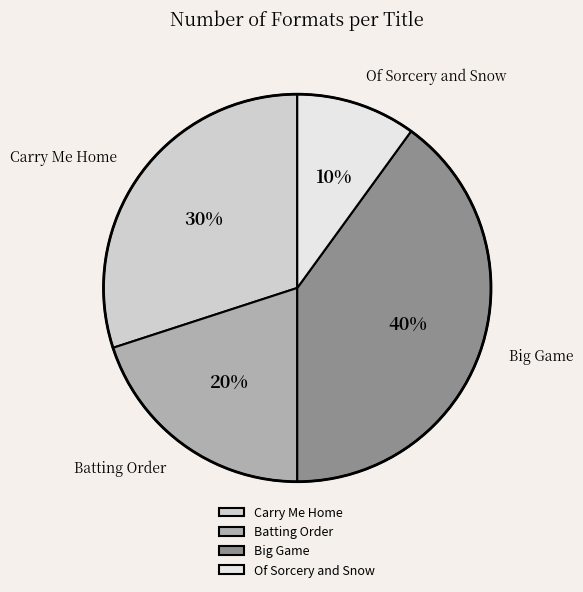

To the nearest percent, what portion does Batting Order represent?

20%